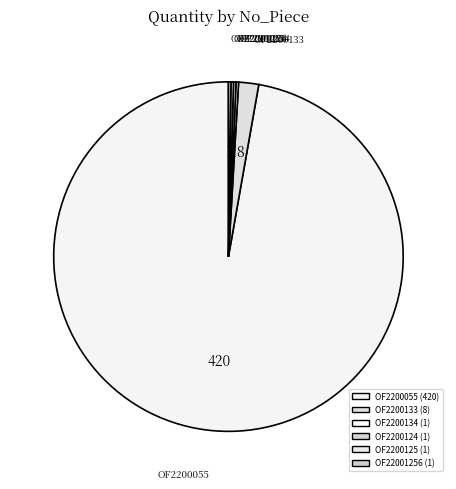

To the nearest percent, what is the difference between the largest and smallest slice percentages?

97%